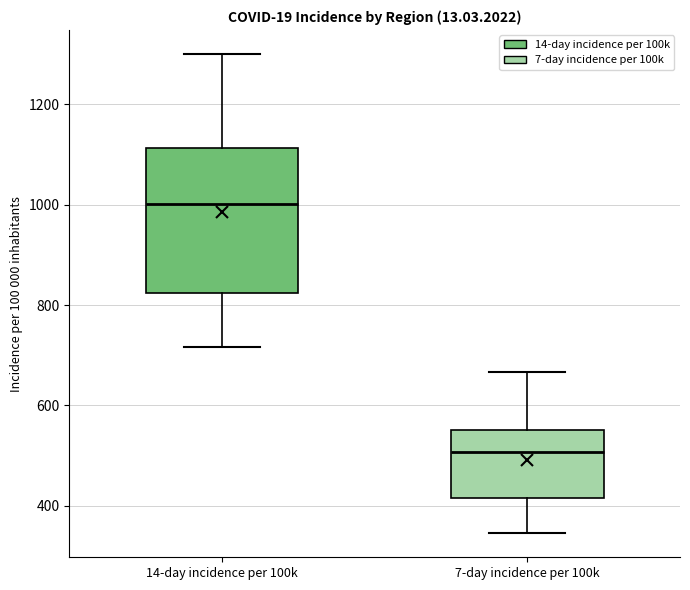

Reading left to right, read every box against the y-axis: the position of its median line, the range the box covers, and the ends of its whiskers. The values are not printed on the chart, so give them approximately, as read against the axis.

14-day incidence per 100k: median 1000, box 820 to 1120, whiskers 720 to 1300
7-day incidence per 100k: median 500, box 420 to 560, whiskers 340 to 660